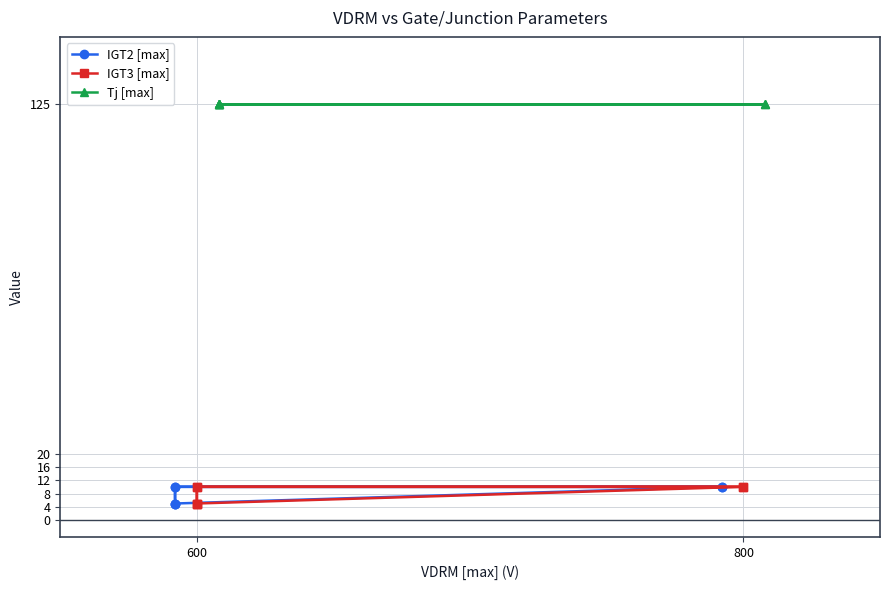

What is the sum of all IGT3 [max] values?

55